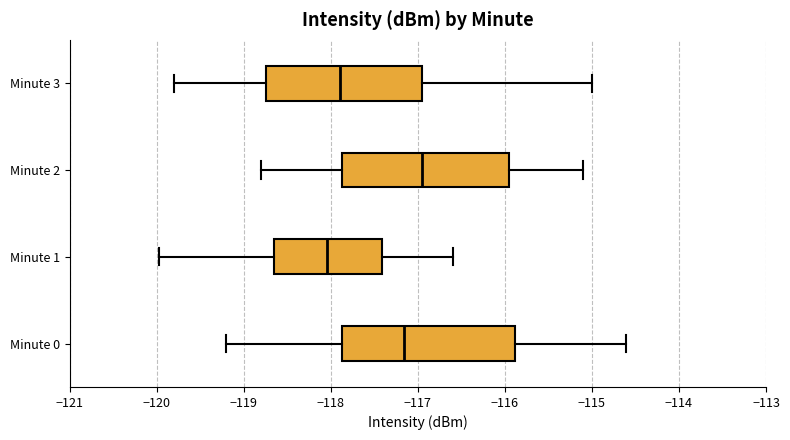

Where does the median line of the box for Minute 0 sit on the x-axis? The values are not printed on the chart, so give them approximately, as read against the axis.

-117.2